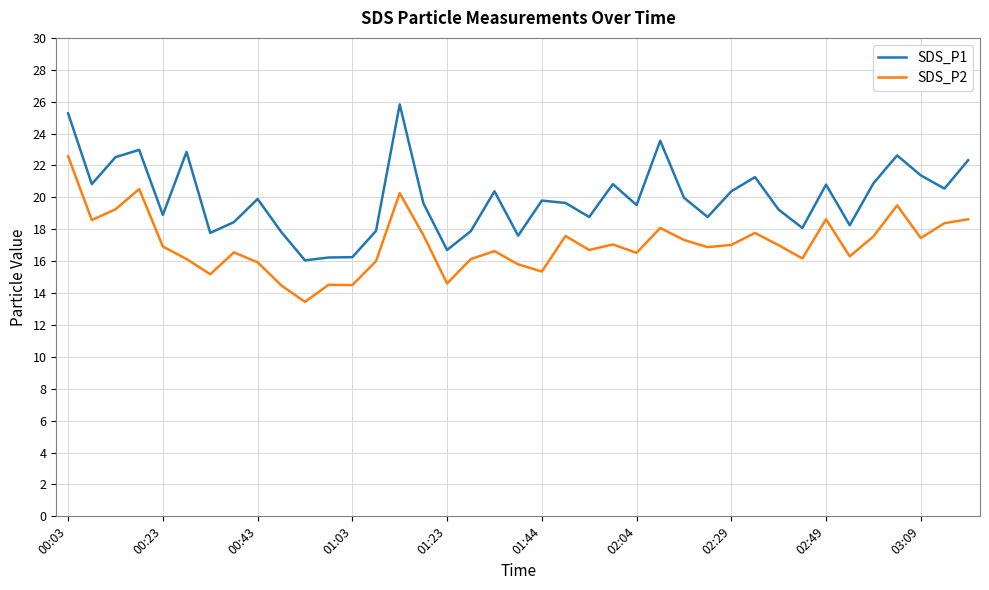

Which series has the largest range (max minus min)?

SDS_P1